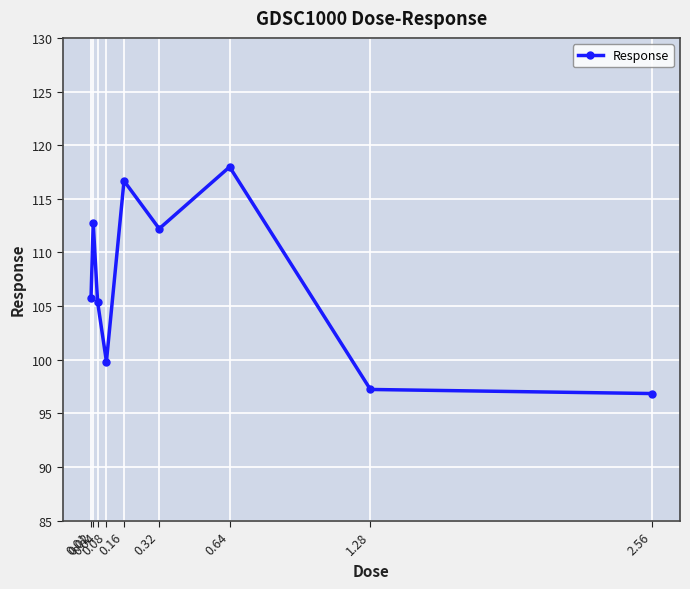

List the labels in order of value, largest first.

0.64, 0.16, 0.02, 0.32, 0.01, 0.04, 0.08, 1.28, 2.56